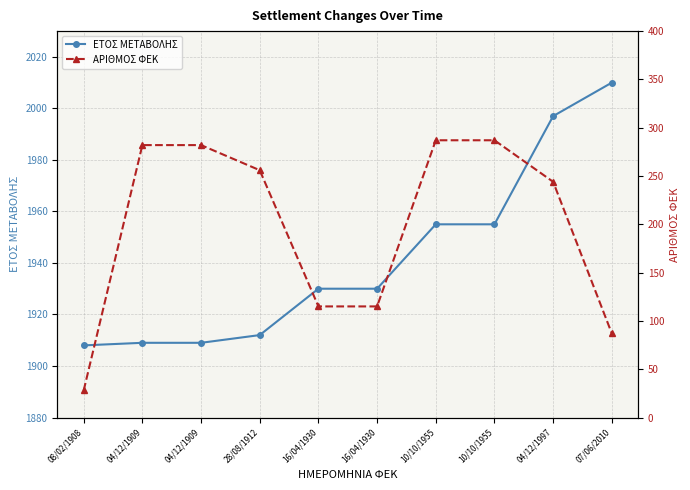

Reading right to left, what are all the values shown in this chart?

ΕΤΟΣ ΜΕΤΑΒΟΛΗΣ: 07/06/2010=2010	04/12/1997=1997	10/10/1955=1955	10/10/1955=1955	16/04/1930=1930	16/04/1930=1930	28/08/1912=1912	04/12/1909=1909	04/12/1909=1909	08/02/1908=1908
ΑΡΙΘΜΟΣ ΦΕΚ: 07/06/2010=87	04/12/1997=244	10/10/1955=287	10/10/1955=287	16/04/1930=115	16/04/1930=115	28/08/1912=256	04/12/1909=282	04/12/1909=282	08/02/1908=28